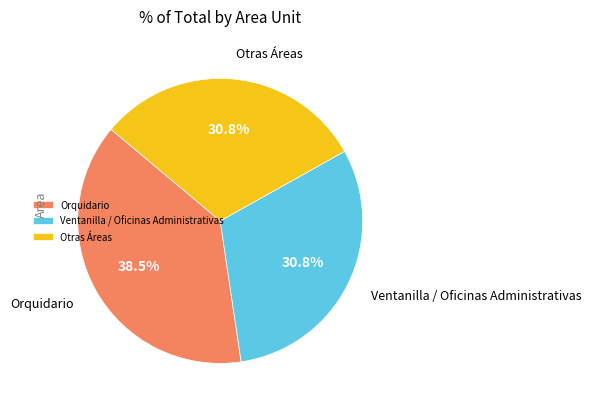

To the nearest percent, what is the average slice percentage?

33%